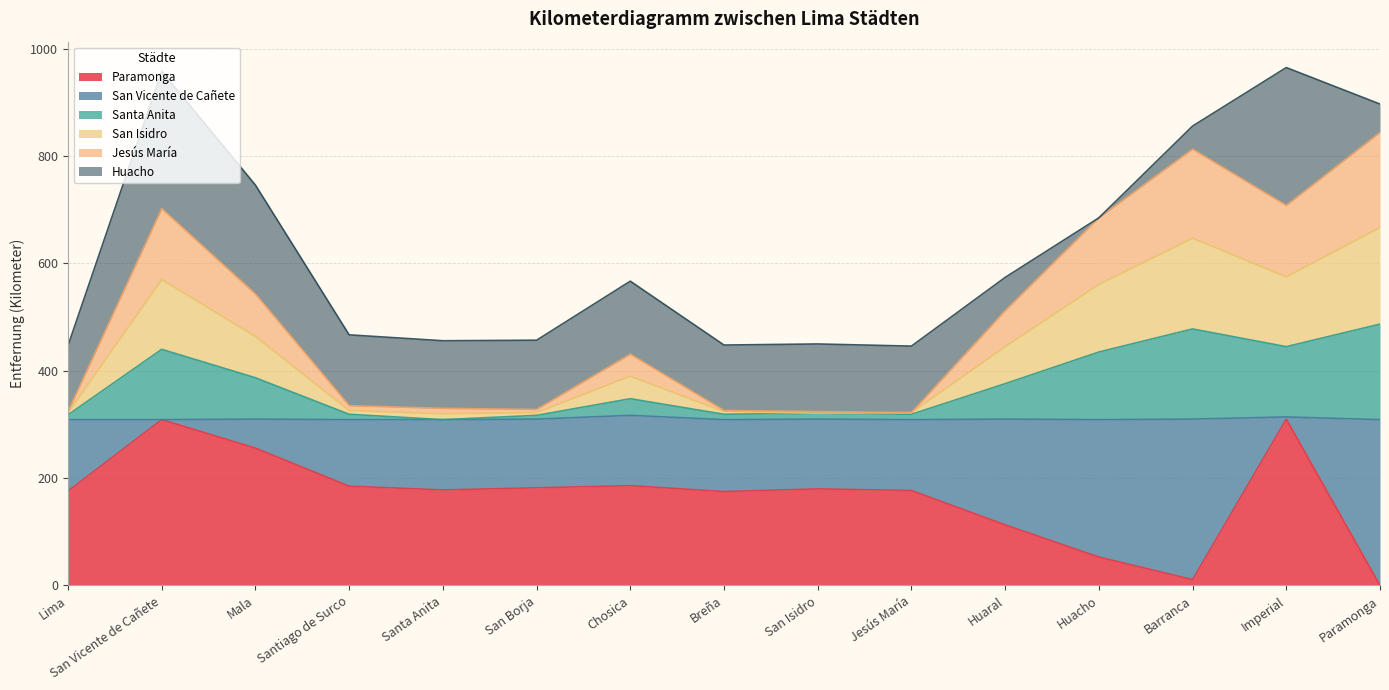

What is the total value across all series at San Vicente de Cañete?

958